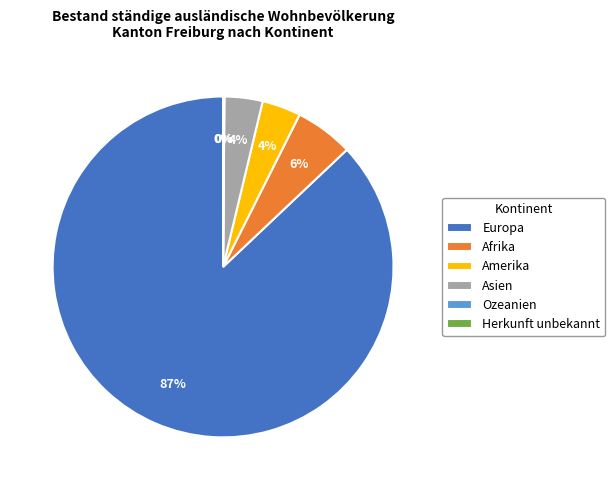

Is it true that Amerika is 4% of the pie?

True